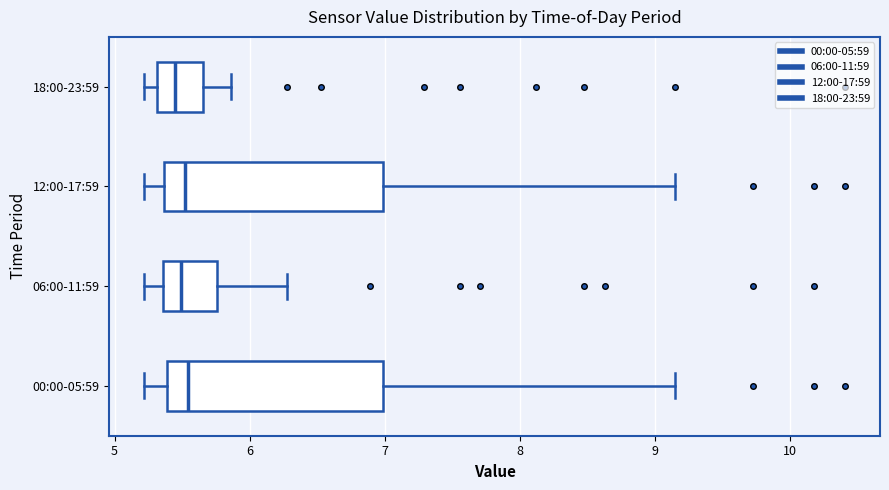

Reading bottom to top, transcribe this box plot: for each box, give where its median line is, the range the box spans, and where its two whiskers end, as read against the x-axis. The values are not printed on the chart, so give them approximately, as read against the axis.

00:00-05:59: median 5.5, box 5.4 to 7.0, whiskers 5.2 to 9.2
06:00-11:59: median 5.5, box 5.4 to 5.8, whiskers 5.2 to 6.3
12:00-17:59: median 5.5, box 5.4 to 7.0, whiskers 5.2 to 9.2
18:00-23:59: median 5.5, box 5.3 to 5.7, whiskers 5.2 to 5.9